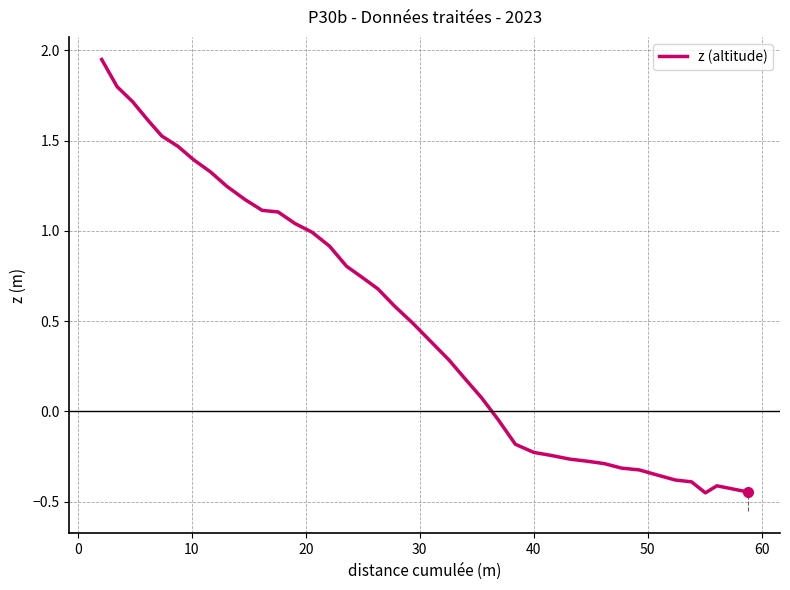

How many negative values are there?

15